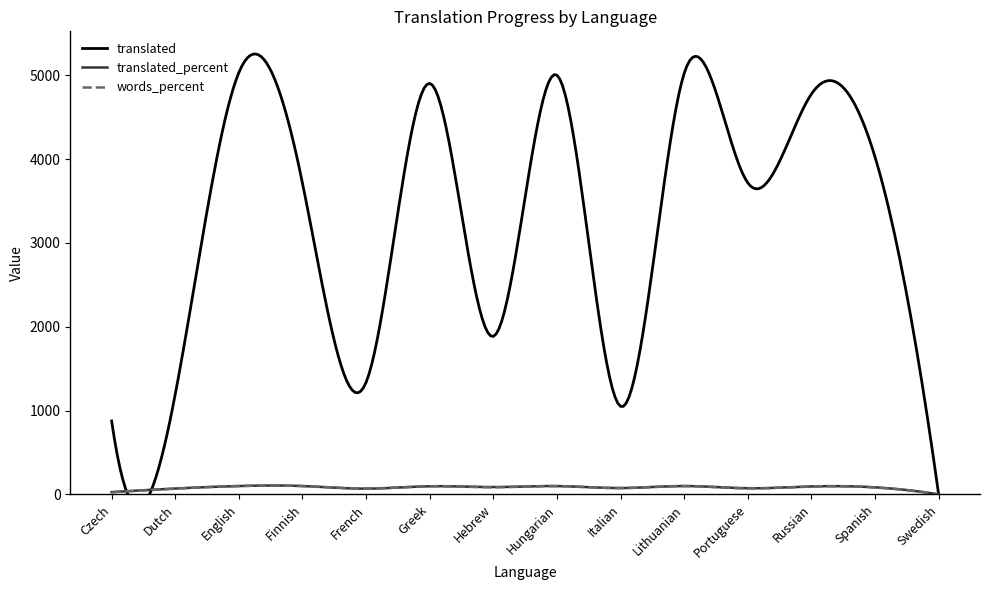

True or false: translated_percent and translated intersect in this chart.

False